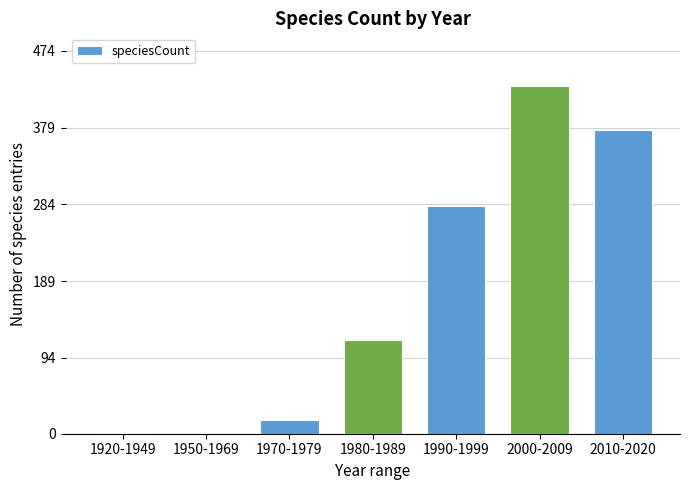

Is it true that the value at 2000-2009 is 107?

False